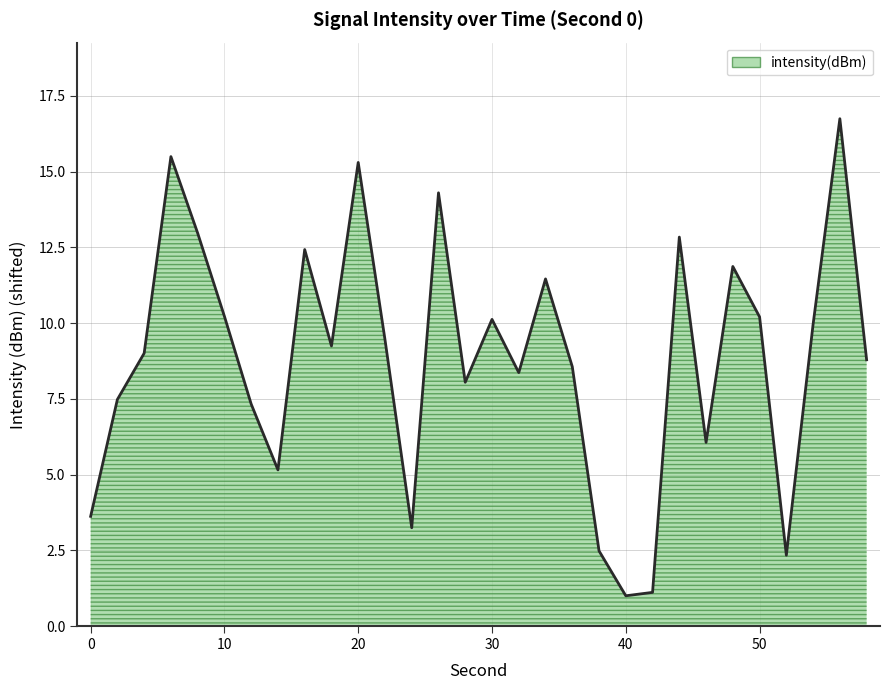

Reading left to right, extract all data points from this chart.

3.6	7.5	9.0	15.5	13.0	10.2	7.3	5.2	12.4	9.2	15.3	9.5	3.2	14.3	8.0	10.1	8.4	11.5	8.6	2.5	1.0	1.1	12.8	6.1	11.9	10.2	2.3	10.0	16.7	8.8